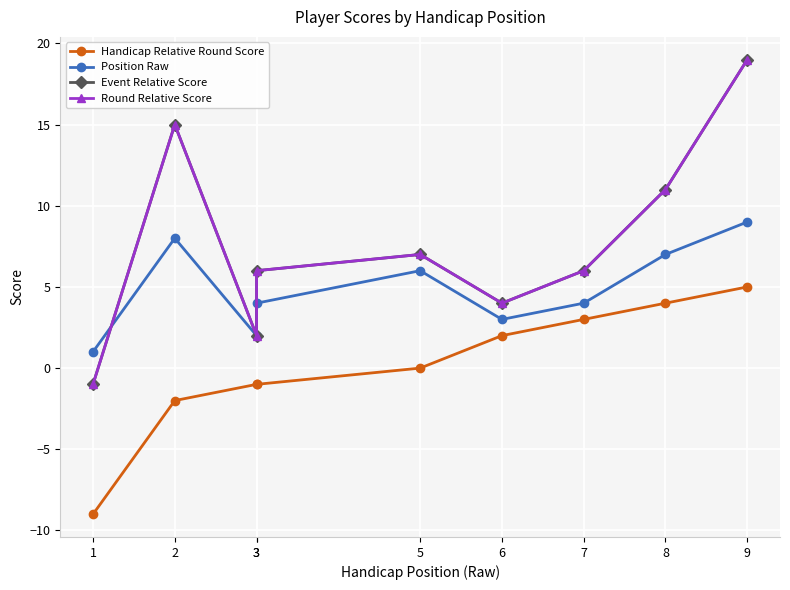

Count the number of data series in this chart.

4